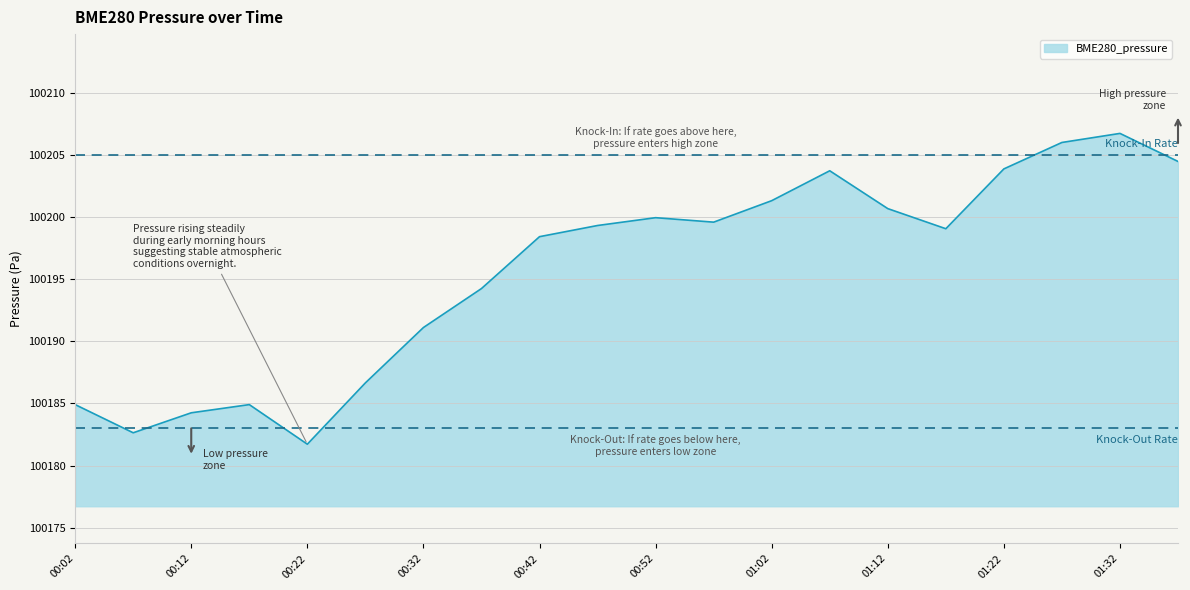

What is the minimum value shown in the chart?

100181.7